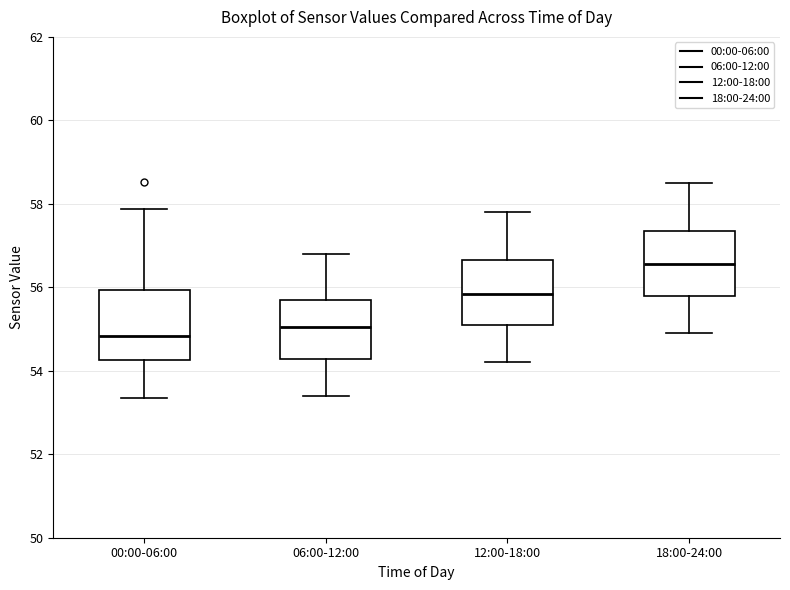

Reading left to right, read every box against the y-axis: the position of its median line, the range the box covers, and the ends of its whiskers. The values are not printed on the chart, so give them approximately, as read against the axis.

00:00-06:00: median 54.8, box 54.2 to 56.0, whiskers 53.4 to 57.8
06:00-12:00: median 55.0, box 54.2 to 55.8, whiskers 53.4 to 56.8
12:00-18:00: median 55.8, box 55.2 to 56.6, whiskers 54.2 to 57.8
18:00-24:00: median 56.6, box 55.8 to 57.4, whiskers 55.0 to 58.6